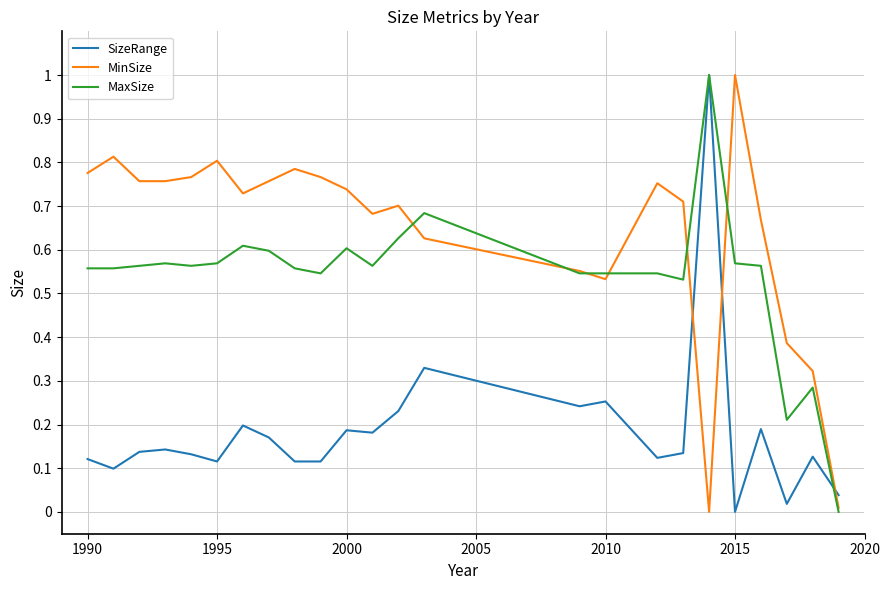

Which series has the largest total across all categories?

MinSize